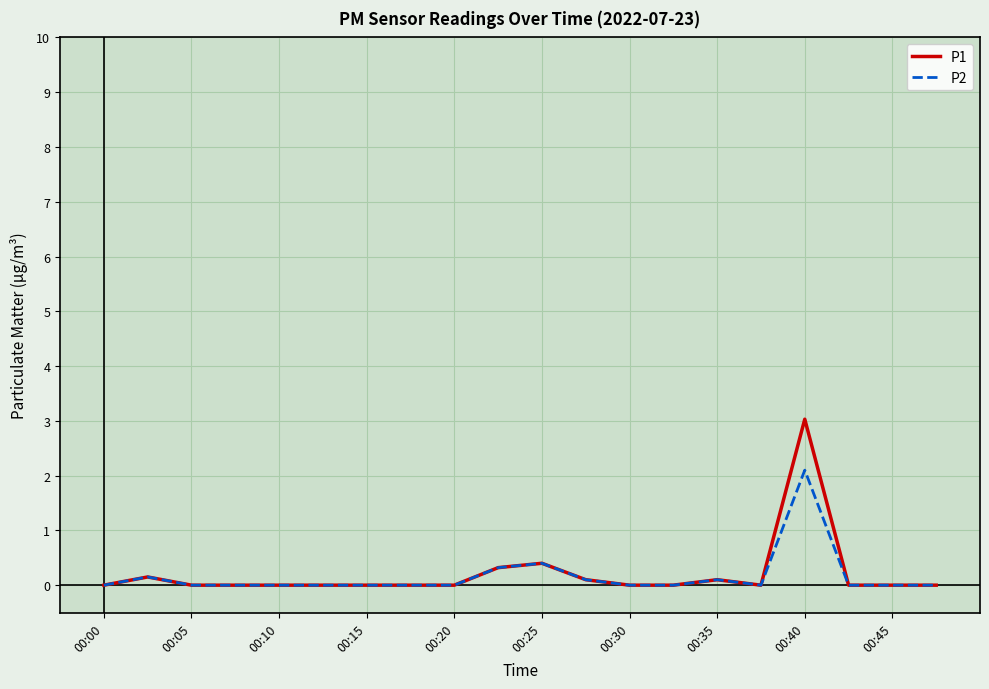

List the series in order of their peak value, lowest first.

P2, P1